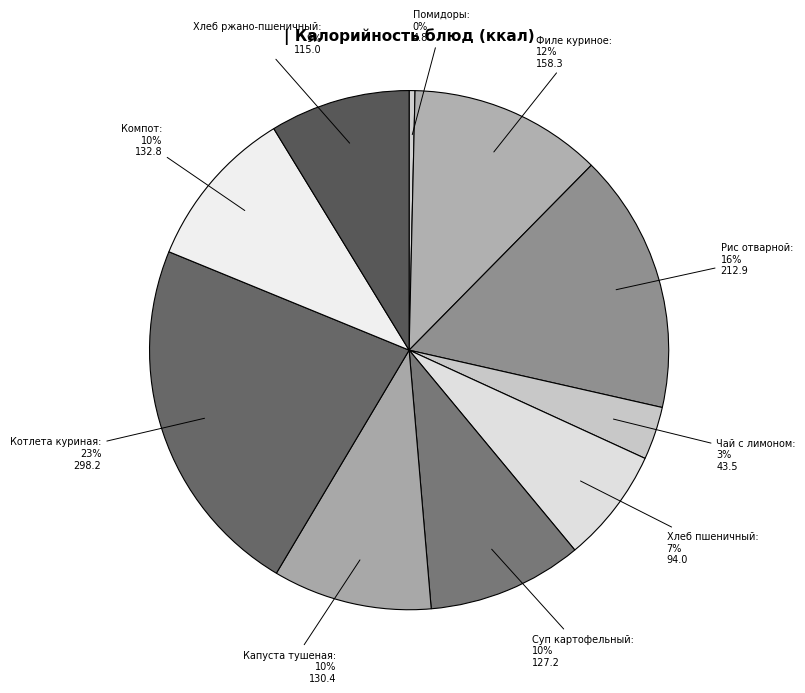

Is there any slice that represents more than half of the pie?

No